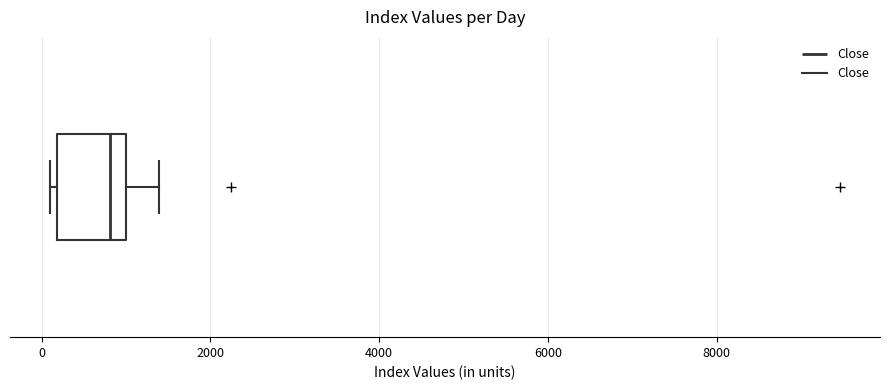

Read this box plot against the x-axis: the position of the median line, the range covered by the box, and the ends of both whiskers. The values are not printed on the chart, so give them approximately, as read against the axis.

median 800, box 200 to 1000, whiskers 0 to 1400